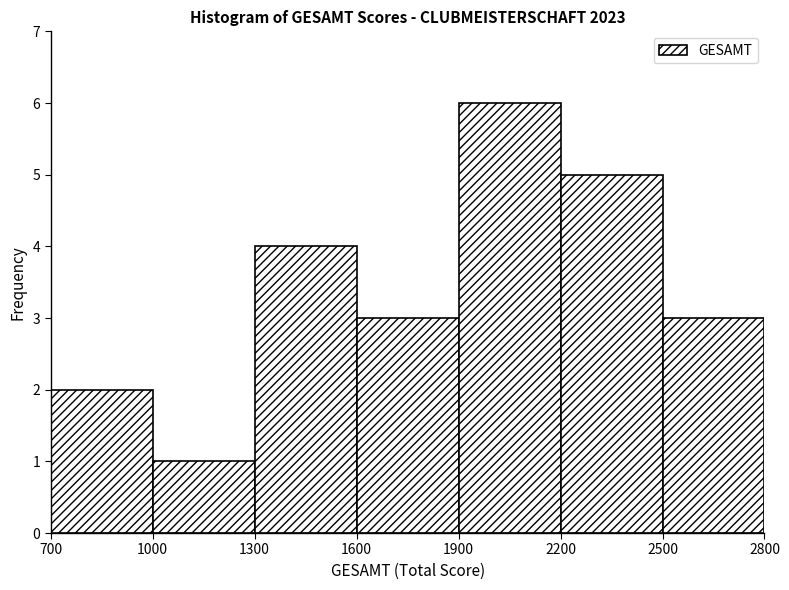

Reading left to right, list every bar in this chart as the range it spans on the x-axis followed by its height. The values are not printed on the chart, so give them approximately, as read against the axis.

700 to 1000: 2
1000 to 1300: 1
1300 to 1600: 4
1600 to 1900: 3
1900 to 2200: 6
2200 to 2500: 5
2500 to 2800: 3